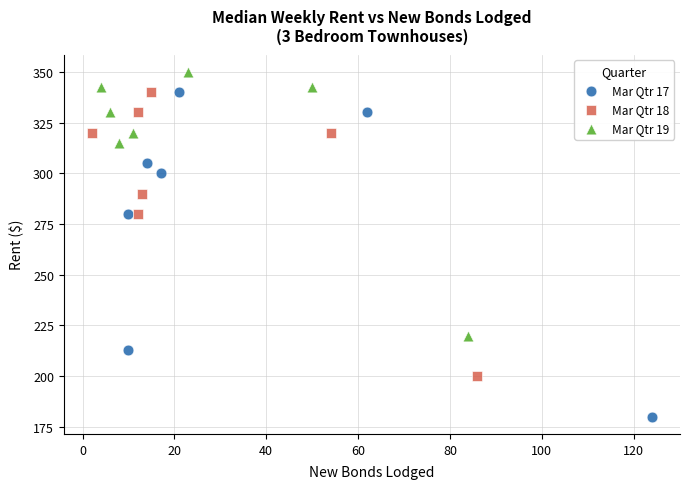

Which series has the widest spread of Y values?

Mar Qtr 17